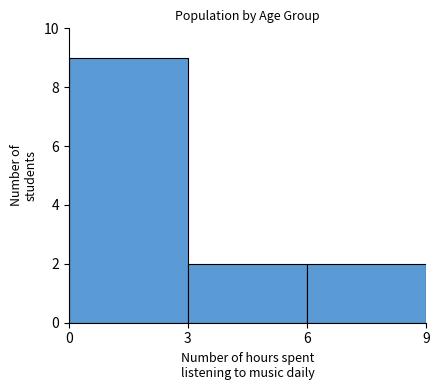

Reading left to right, list every bar in this chart as the range it spans on the x-axis followed by its height. The values are not printed on the chart, so give them approximately, as read against the axis.

0 to 3: 9
3 to 6: 2
6 to 9: 2